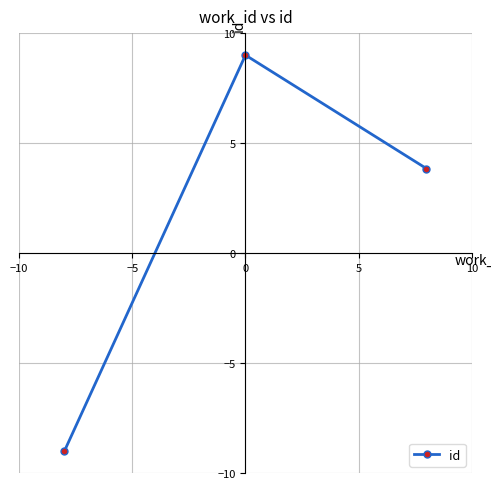

Reading left to right, transcribe all the data shown in this chart.

-9.0	9.0	3.8